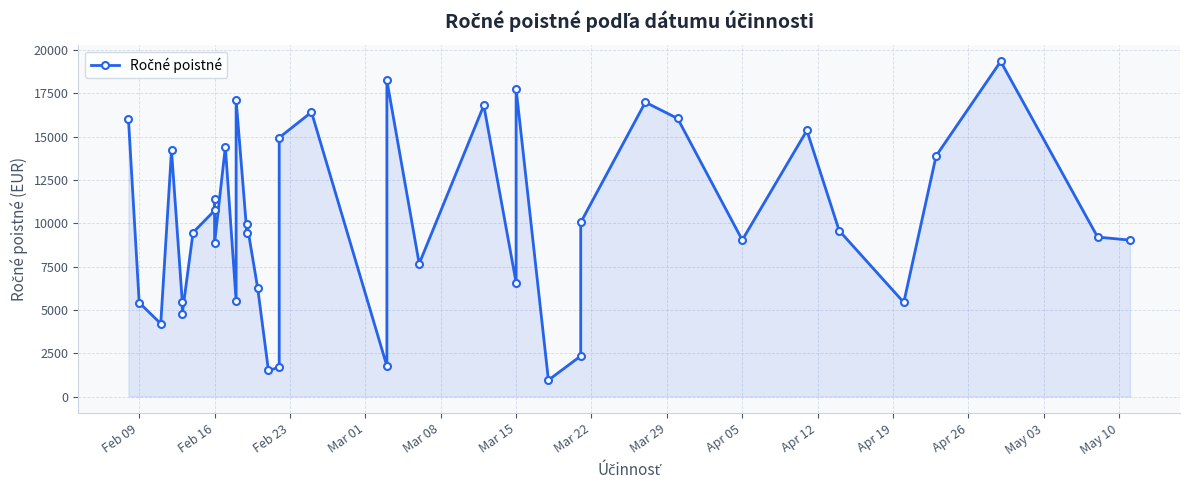

How many values are below 9463?

19